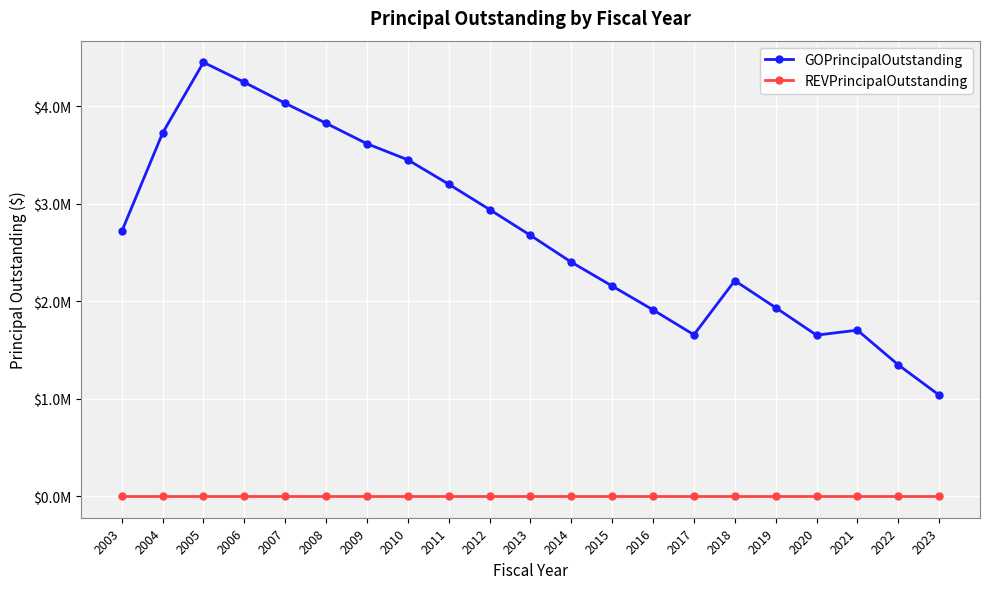

What are all the series names shown in the legend?

GOPrincipalOutstanding, REVPrincipalOutstanding